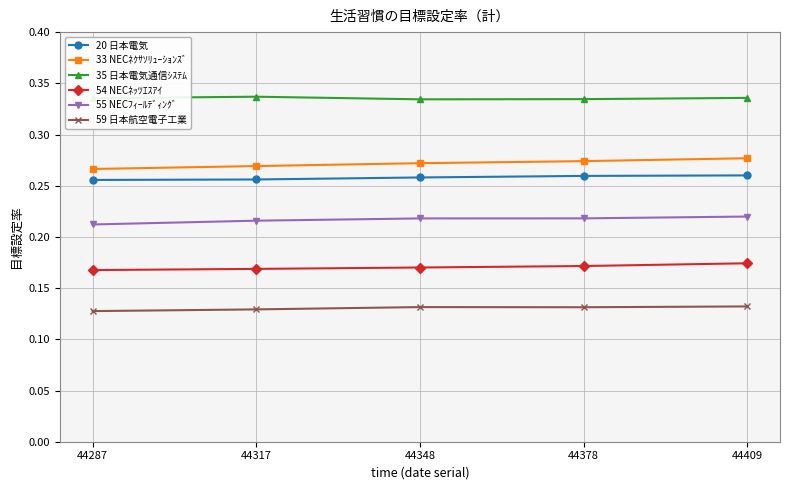

List the series in order of their peak value, lowest first.

59 日本航空電子工業, 54 NECﾈｯﾂｴｽｱｲ, 55 NECﾌｨｰﾙﾃﾞｨﾝｸﾞ, 20 日本電気, 33 NECﾈｸｻｿﾘｭｰｼｮﾝｽﾞ, 35 日本電気通信ｼｽﾃﾑ